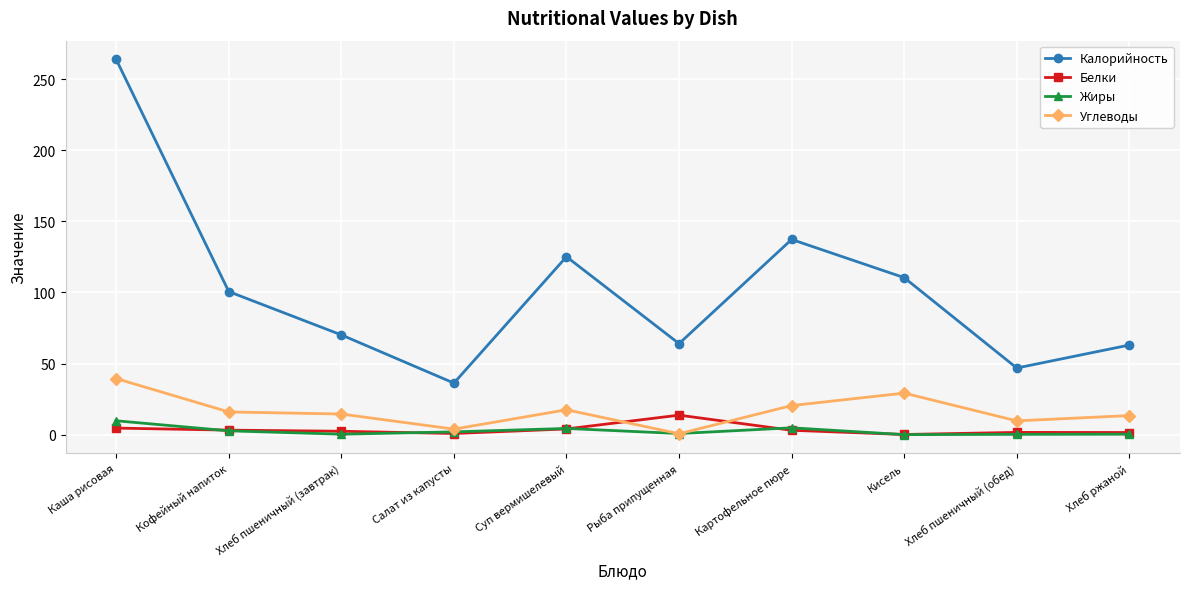

What is the difference between the maximum and minimum values in the Белки series?

13.6